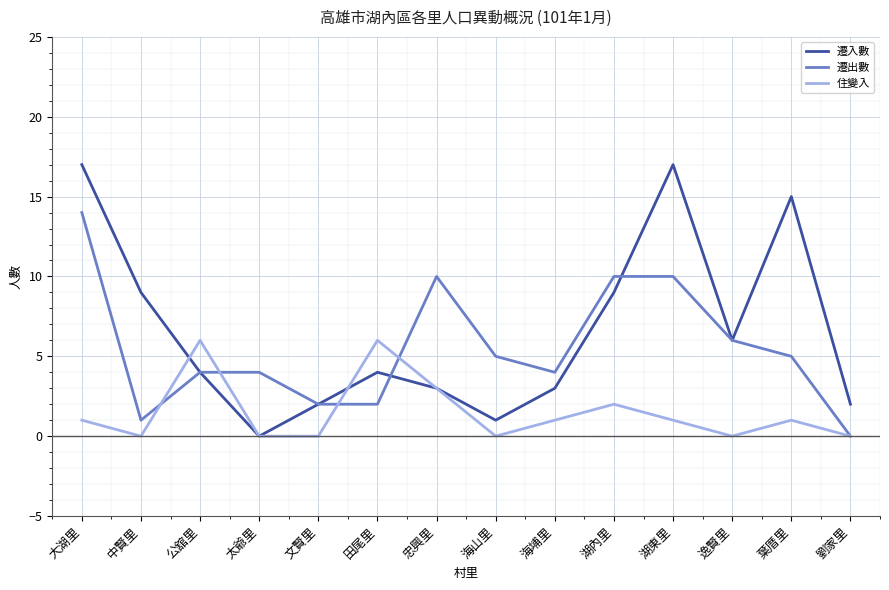

How many lines are shown in the chart?

3